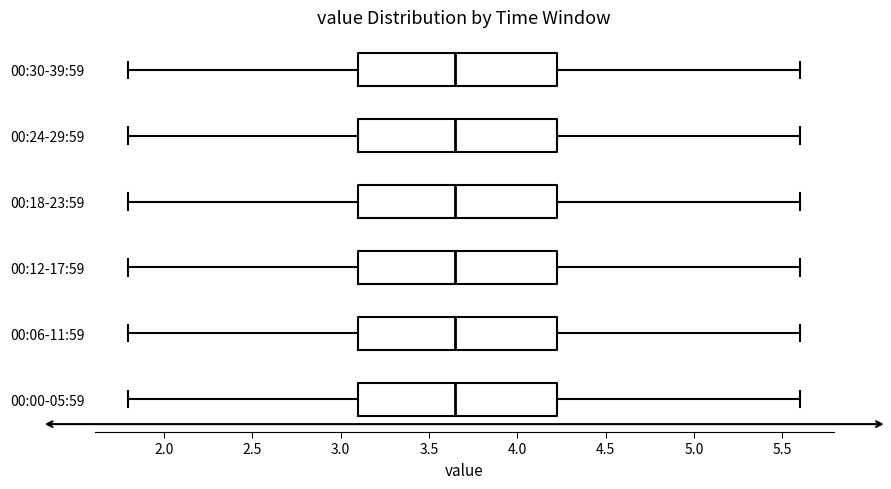

Reading bottom to top, read every box against the x-axis: the position of its median line, the range the box covers, and the ends of its whiskers. The values are not printed on the chart, so give them approximately, as read against the axis.

00:00-05:59: median 3.65, box 3.10 to 4.25, whiskers 1.80 to 5.60
00:06-11:59: median 3.65, box 3.10 to 4.25, whiskers 1.80 to 5.60
00:12-17:59: median 3.65, box 3.10 to 4.25, whiskers 1.80 to 5.60
00:18-23:59: median 3.65, box 3.10 to 4.25, whiskers 1.80 to 5.60
00:24-29:59: median 3.65, box 3.10 to 4.25, whiskers 1.80 to 5.60
00:30-39:59: median 3.65, box 3.10 to 4.25, whiskers 1.80 to 5.60